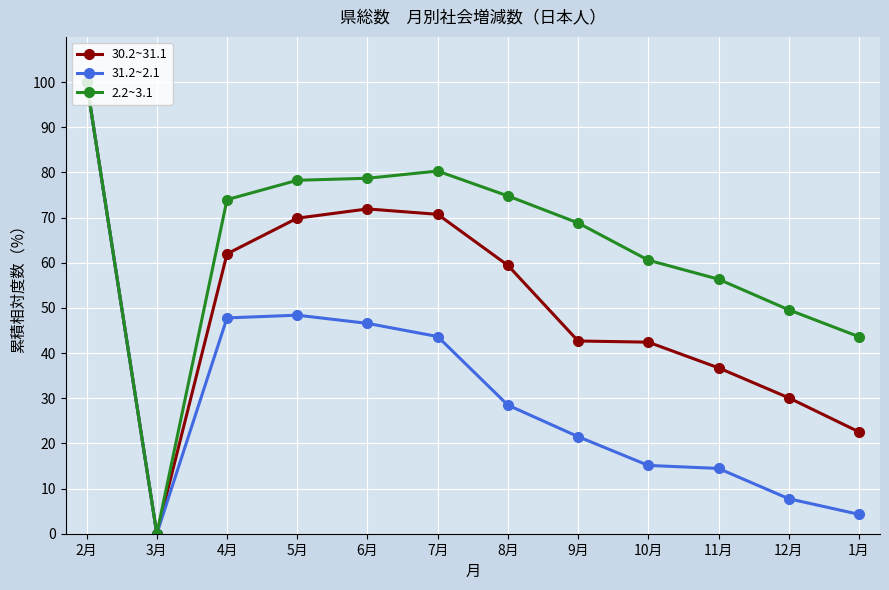

Rank the series by their average value, from highest to lowest.

2.2~3.1, 30.2~31.1, 31.2~2.1